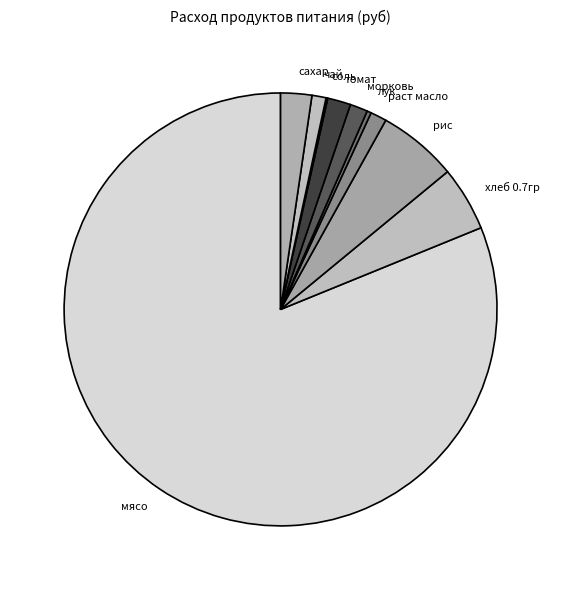

Which slice represents more than half of the pie?

мясо